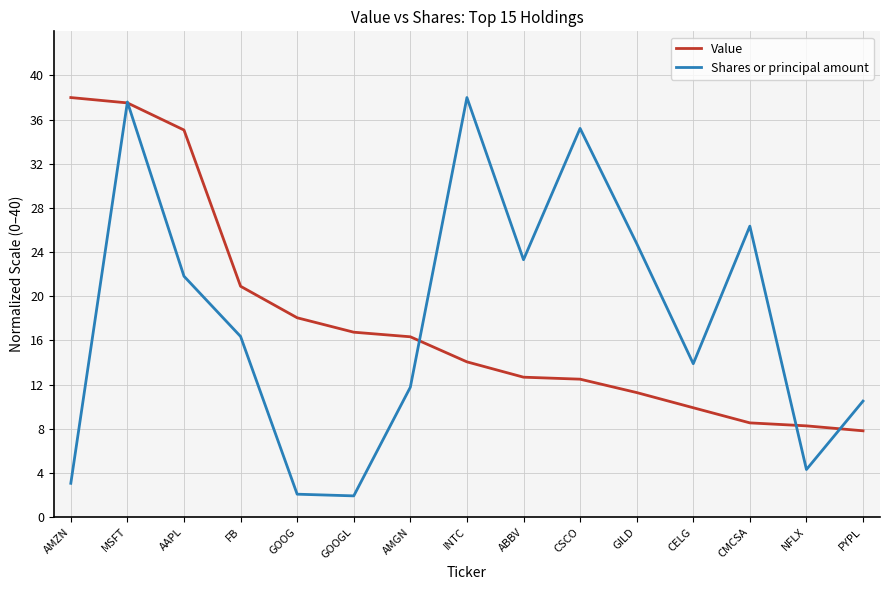

What position from the right is CELG?

4